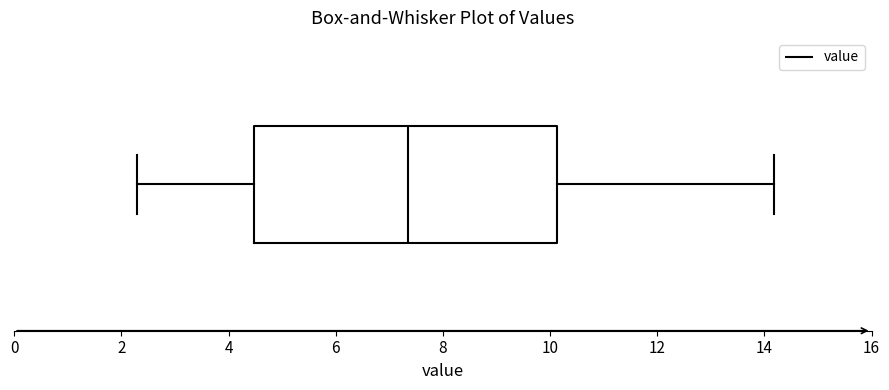

Transcribe this box plot: give where the median line is, the range the box spans, and where the two whiskers end, as read against the x-axis. The values are not printed on the chart, so give them approximately, as read against the axis.

median 7.4, box 4.4 to 10.2, whiskers 2.4 to 14.2